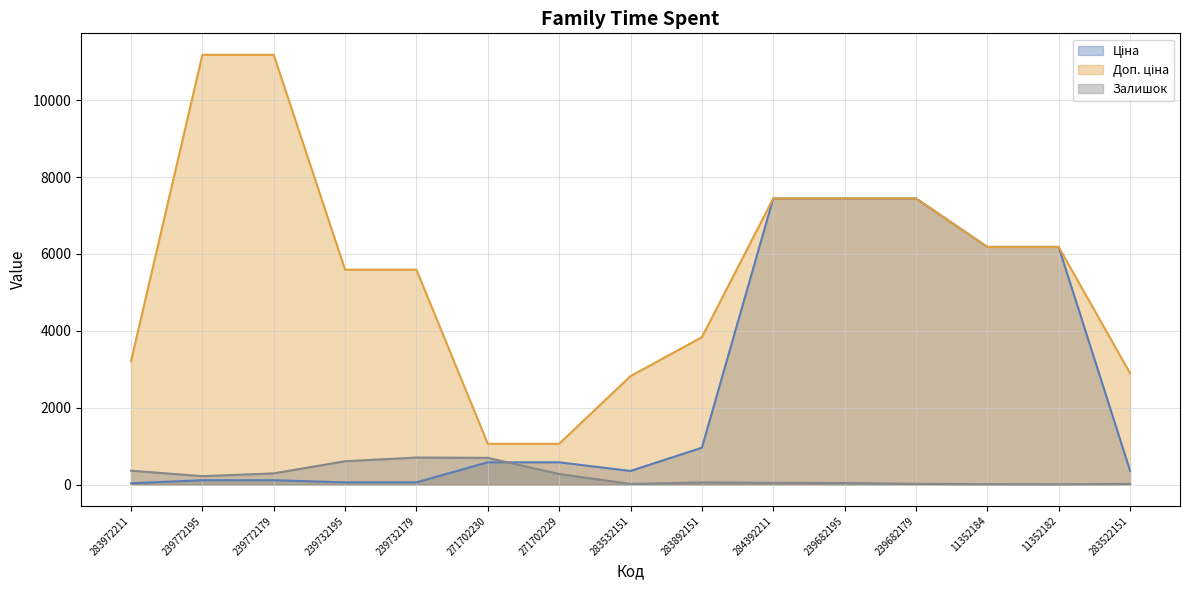

Which series changed the most between 239732195 and 283522151?

Доп. ціна